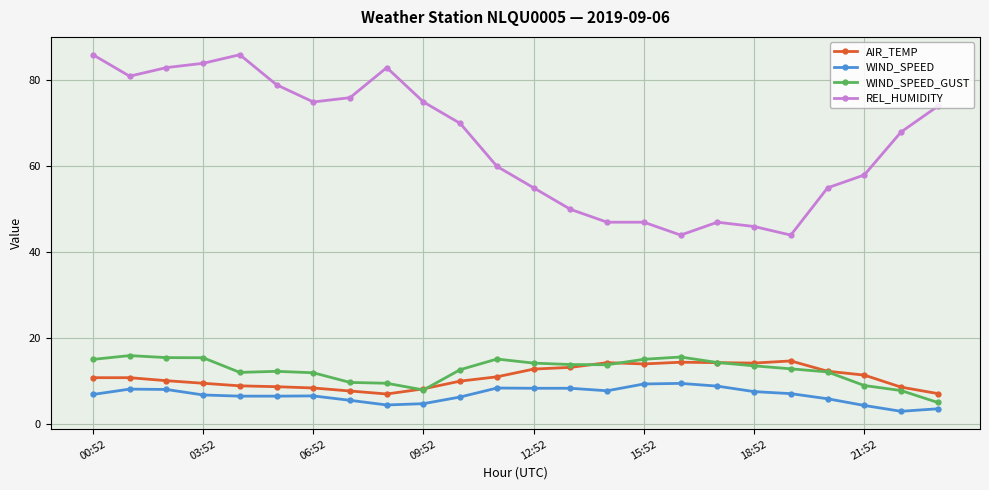

Does the chart have visible grid lines?

Yes